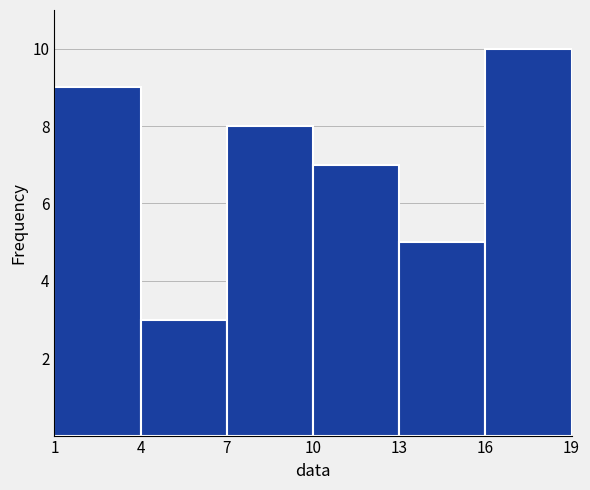

Which range on the x-axis has the tallest bar?

16 to 19